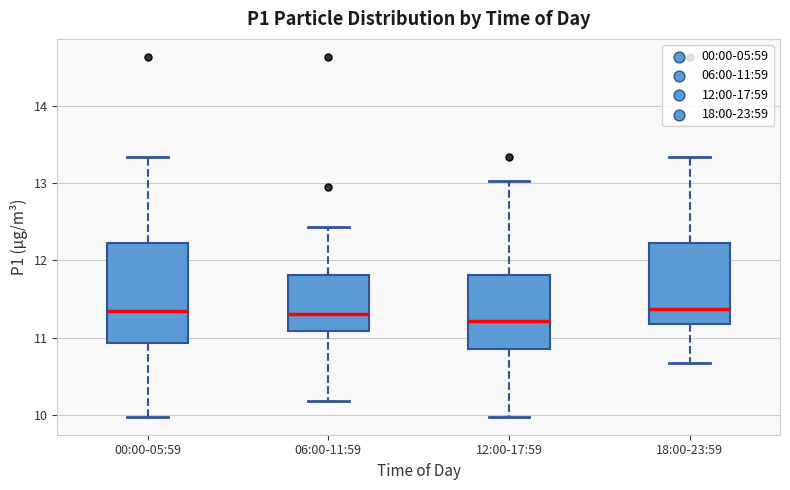

Reading left to right, read every box against the y-axis: the position of its median line, the range the box covers, and the ends of its whiskers. The values are not printed on the chart, so give them approximately, as read against the axis.

00:00-05:59: median 11.3, box 10.9 to 12.2, whiskers 10.0 to 13.3
06:00-11:59: median 11.3, box 11.1 to 11.8, whiskers 10.2 to 12.4
12:00-17:59: median 11.2, box 10.9 to 11.8, whiskers 10.0 to 13.0
18:00-23:59: median 11.4, box 11.2 to 12.2, whiskers 10.7 to 13.3